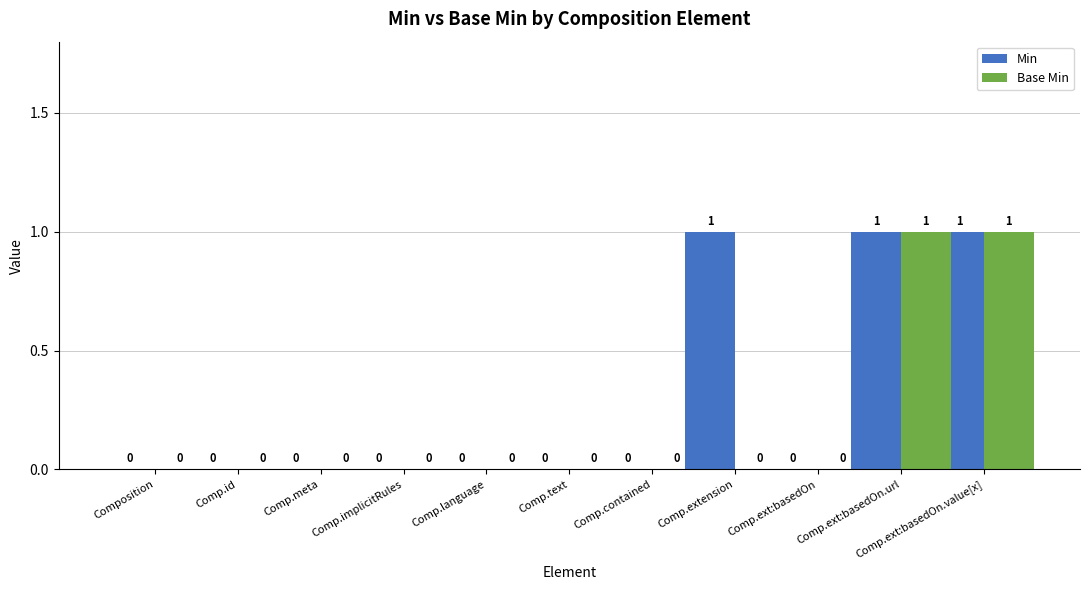

What is the sum of all Min values?

3